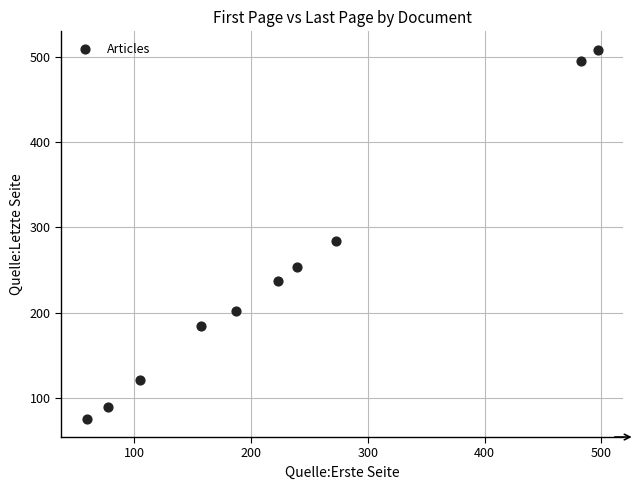

What Y value in the scatter plot is closest to 292?

284